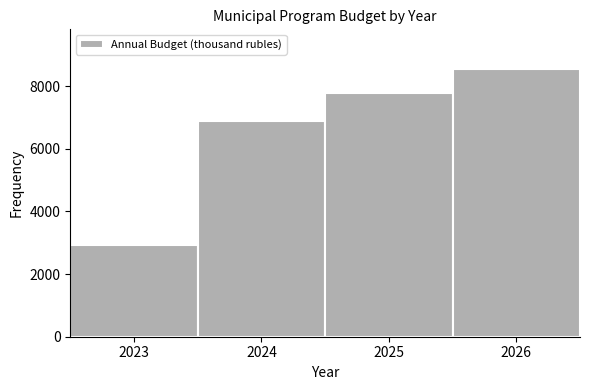

Reading left to right, transcribe all the data shown in this chart.

2023=2935.6	2024=6897.2	2025=7784.3	2026=8536.6